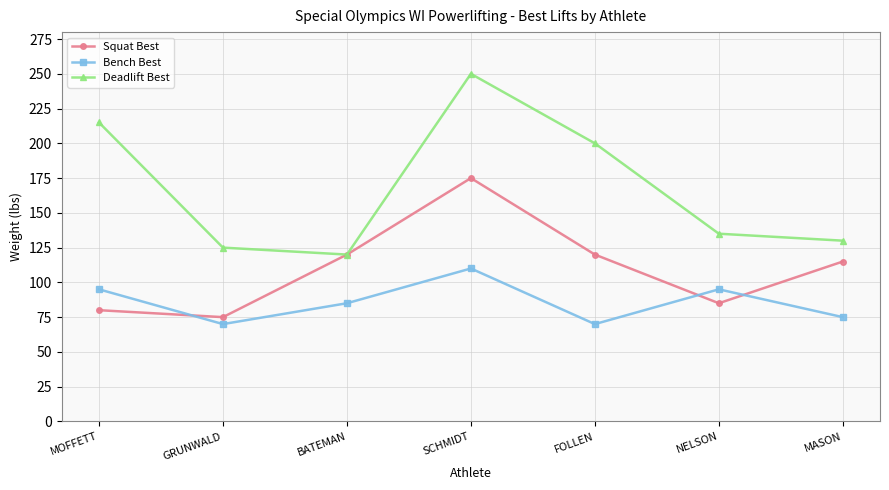

What is the sum of the Deadlift Best values at GRUNWALD and MOFFETT?

340